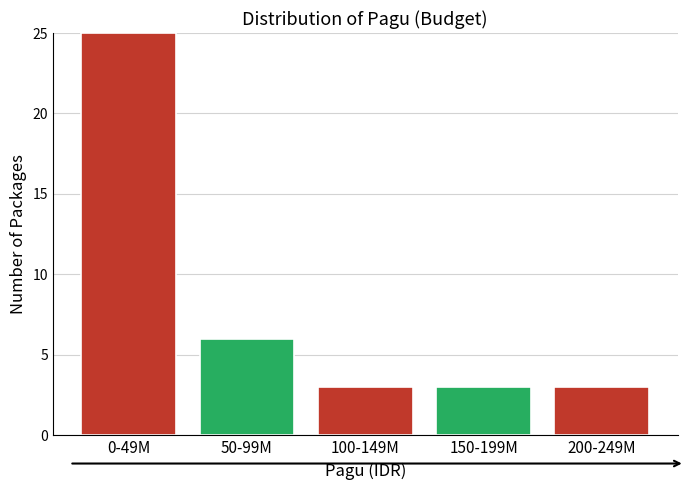

Reading left to right, transcribe all the data shown in this chart.

0-49M=25	50-99M=6	100-149M=3	150-199M=3	200-249M=3